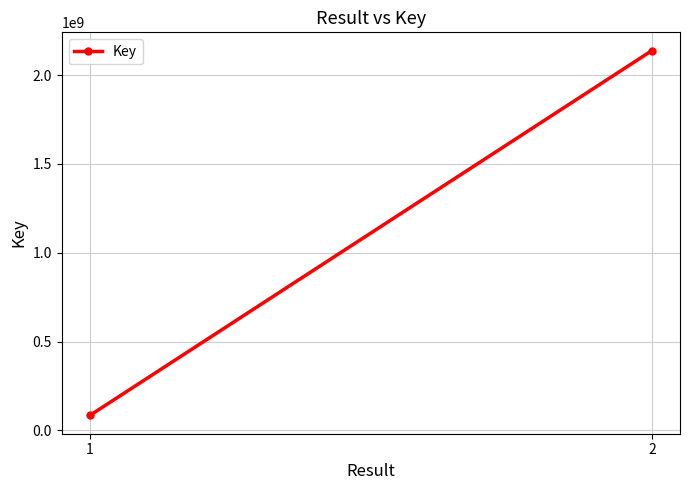

Between 1 and 2, which is larger?

2